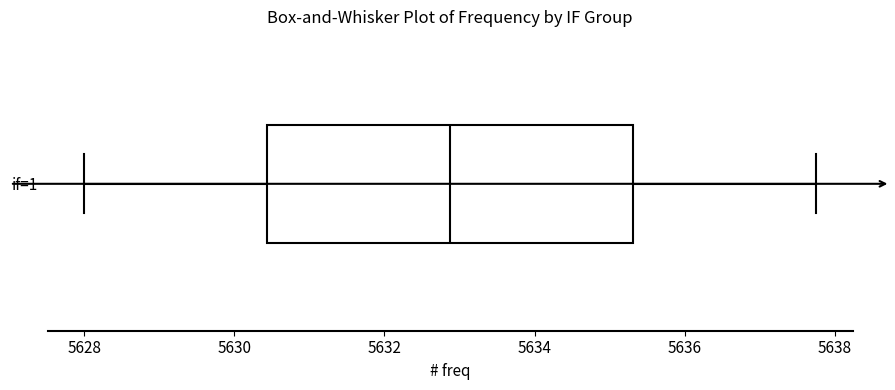

Read this box plot against the x-axis: the position of the median line, the range covered by the box, and the ends of both whiskers. The values are not printed on the chart, so give them approximately, as read against the axis.

median 5632.8, box 5630.4 to 5635.4, whiskers 5628.0 to 5637.8